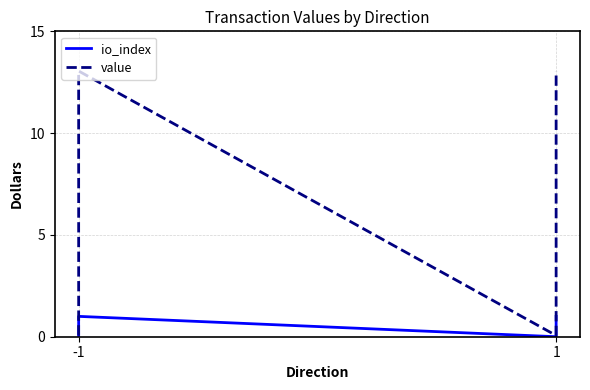

Is this an area chart (filled region under the line)?

No